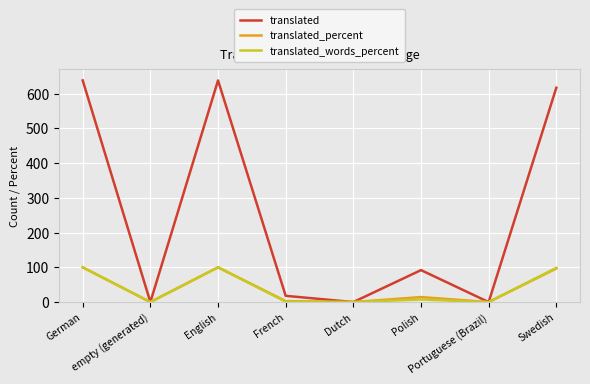

At which category does translated_words_percent reach its first local valley?

empty (generated)